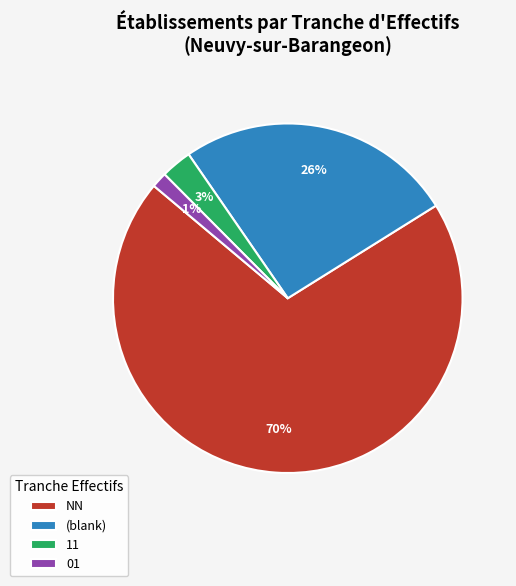

To the nearest percent, what percentage of the pie is 01?

1%